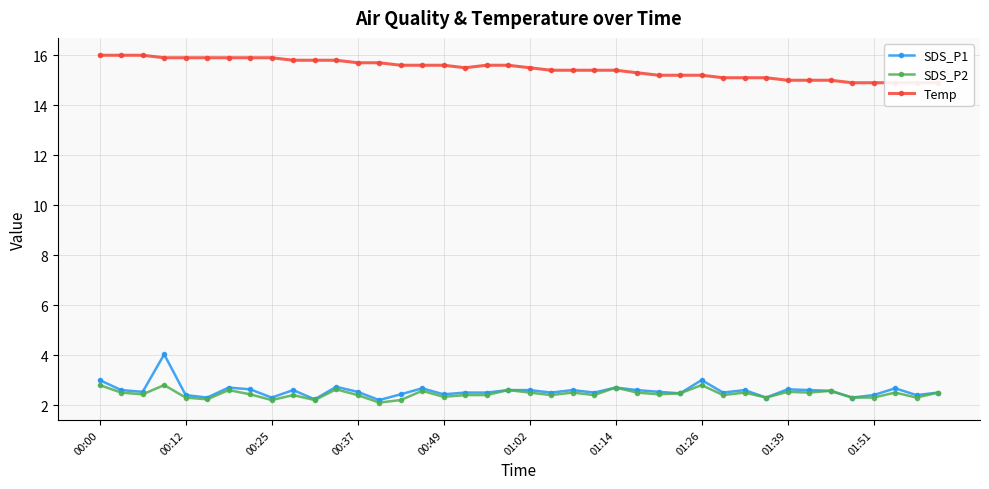

Read the SDS_P2 value at 01:26.

2.8